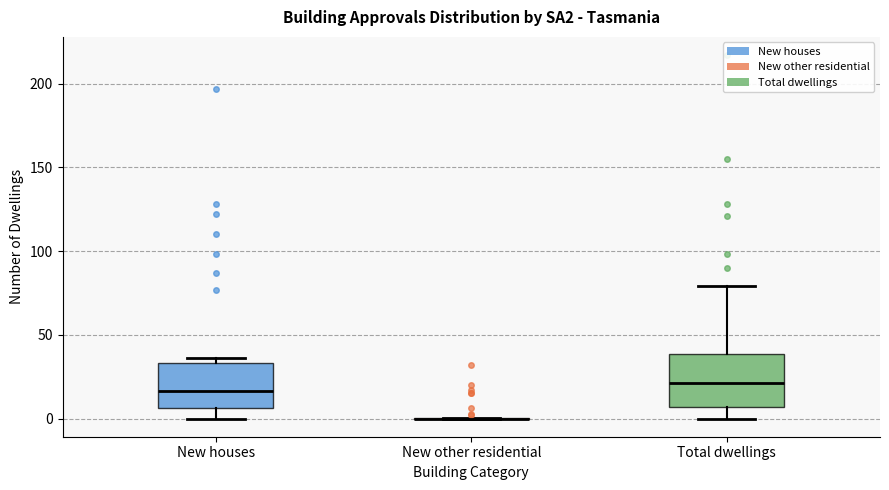

Reading left to right, read every box against the y-axis: the position of its median line, the range the box covers, and the ends of its whiskers. The values are not printed on the chart, so give them approximately, as read against the axis.

New houses: median 15, box 5 to 35, whiskers 0 to 35 (just above the box's upper edge)
New other residential: box collapsed to a line at 0, whiskers 0 to 0
Total dwellings: median 20, box 5 to 40, whiskers 0 to 80